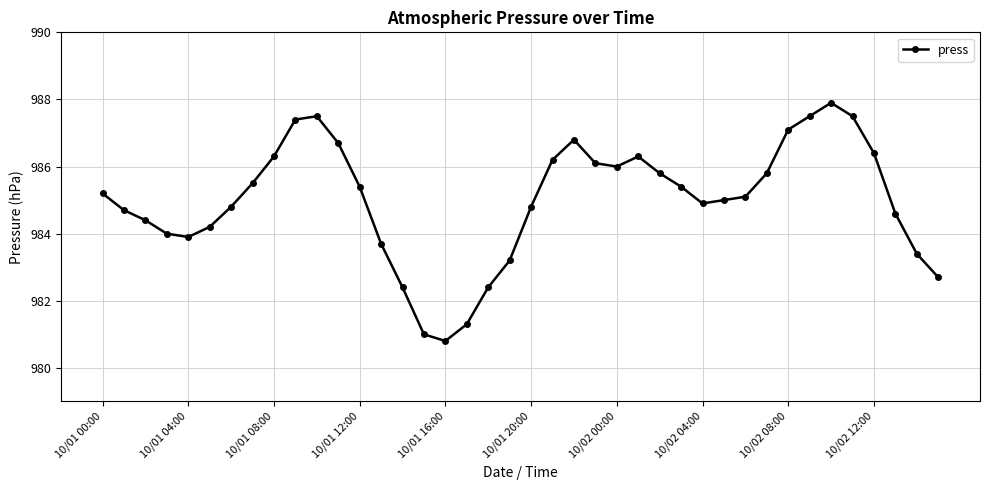

Reading left to right, extract all data points from this chart.

985.2	984.7	984.4	984.0	983.9	984.2	984.8	985.5	986.3	987.4	987.5	986.7	985.4	983.7	982.4	981.0	980.8	981.3	982.4	983.2	984.8	986.2	986.8	986.1	986.0	986.3	985.8	985.4	984.9	985.0	985.1	985.8	987.1	987.5	987.9	987.5	986.4	984.6	983.4	982.7